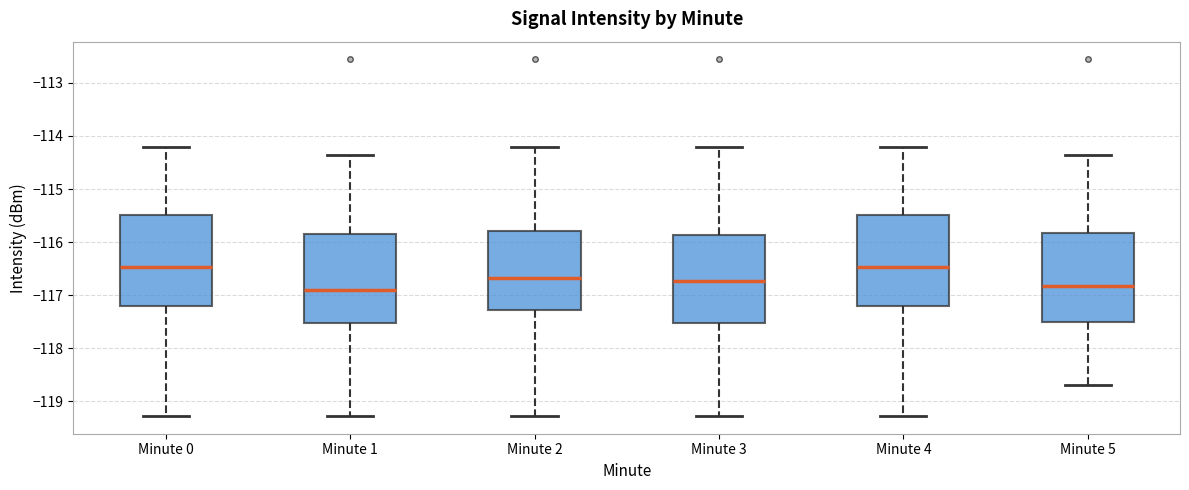

Reading left to right, transcribe this box plot: for each box, give where its median line is, the range the box spans, and where its two whiskers end, as read against the y-axis. The values are not printed on the chart, so give them approximately, as read against the axis.

Minute 0: median -116.5, box -117.2 to -115.5, whiskers -119.3 to -114.2
Minute 1: median -116.9, box -117.5 to -115.8, whiskers -119.3 to -114.4
Minute 2: median -116.7, box -117.3 to -115.8, whiskers -119.3 to -114.2
Minute 3: median -116.7, box -117.5 to -115.9, whiskers -119.3 to -114.2
Minute 4: median -116.5, box -117.2 to -115.5, whiskers -119.3 to -114.2
Minute 5: median -116.8, box -117.5 to -115.8, whiskers -118.7 to -114.4